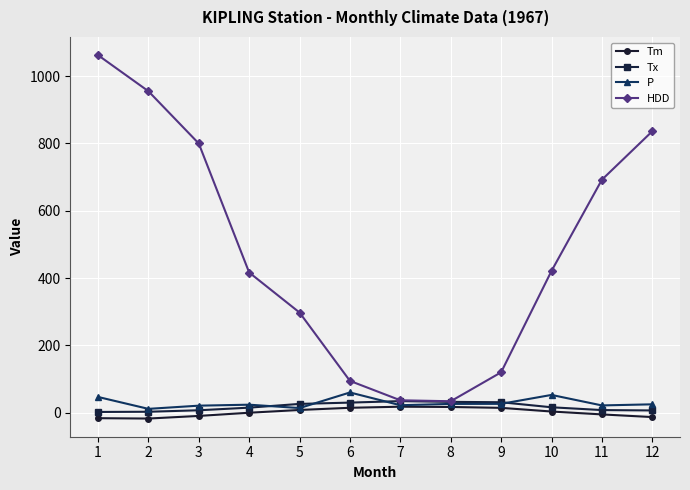

What is the approximate value of P at 1?

46.8